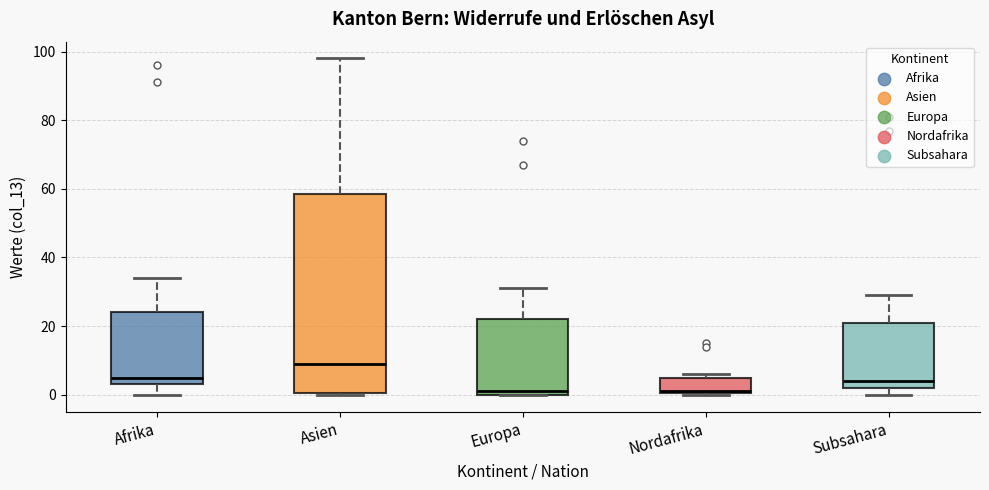

Comparing the boxes themselves (not the whiskers), which one is the tallest?

Asien